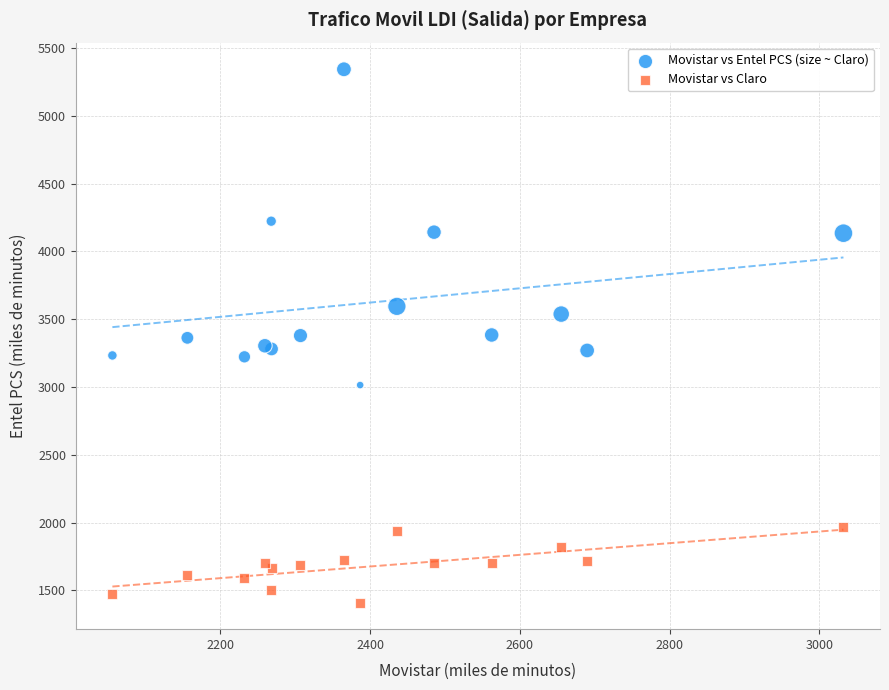

Which series reaches the maximum Y coordinate?

Movistar vs Entel PCS (size ~ Claro)